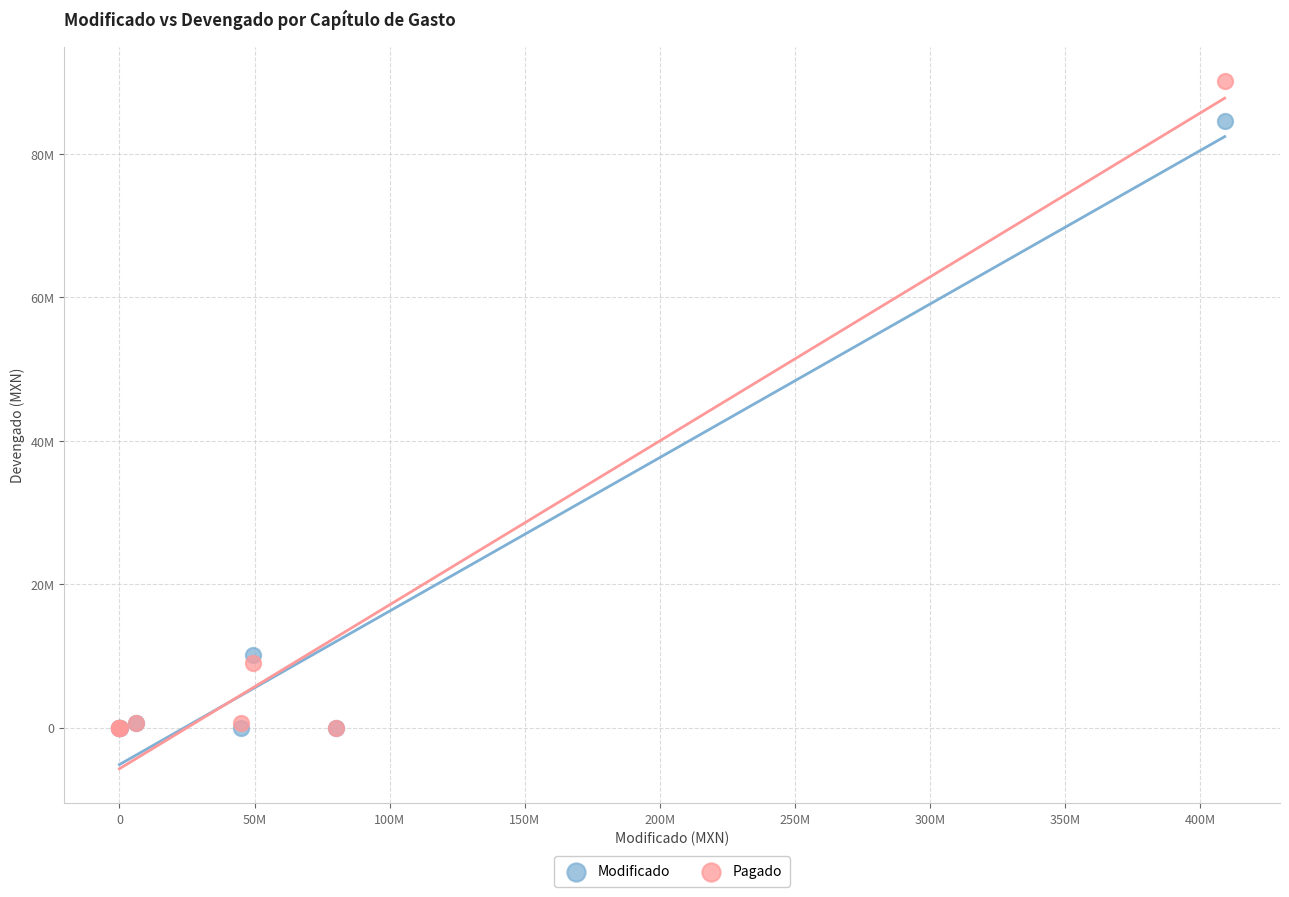

Which series contains the highest Y value?

Pagado